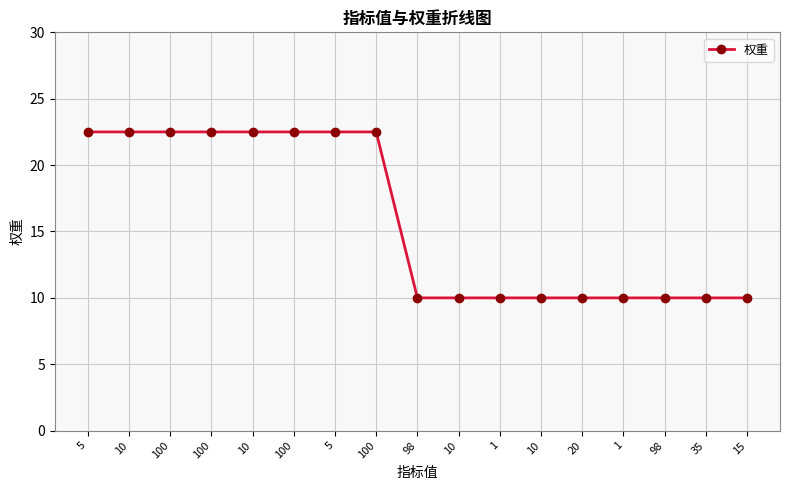

Does the chart display data point markers on the line(s)?

Yes